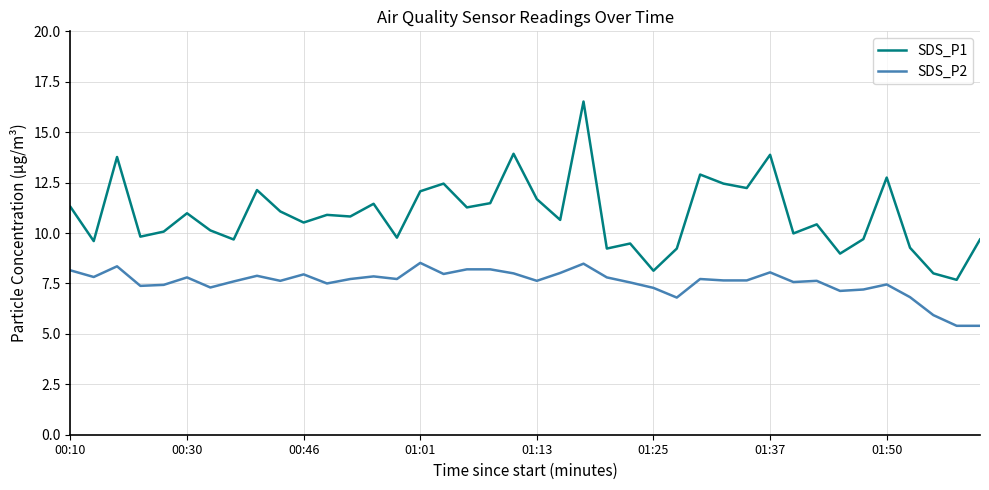

Which series has the widest spread of values?

SDS_P1